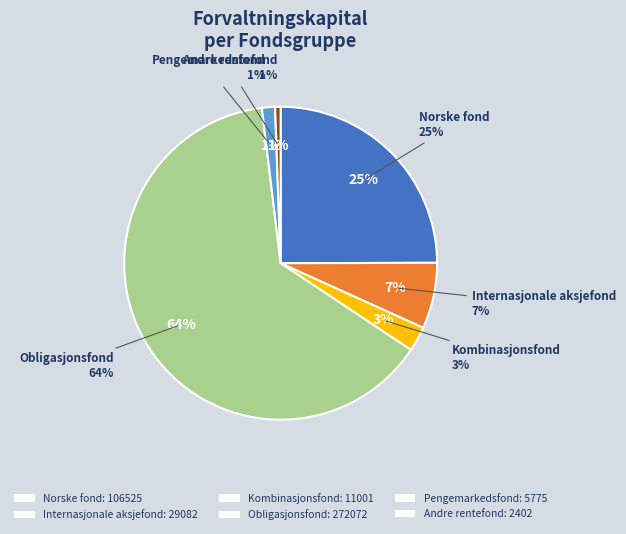

Rank the categories by value from lowest to highest.

Andre rentefond, Pengemarkedsfond, Kombinasjonsfond, Internasjonale aksjefond, Norske fond, Obligasjonsfond